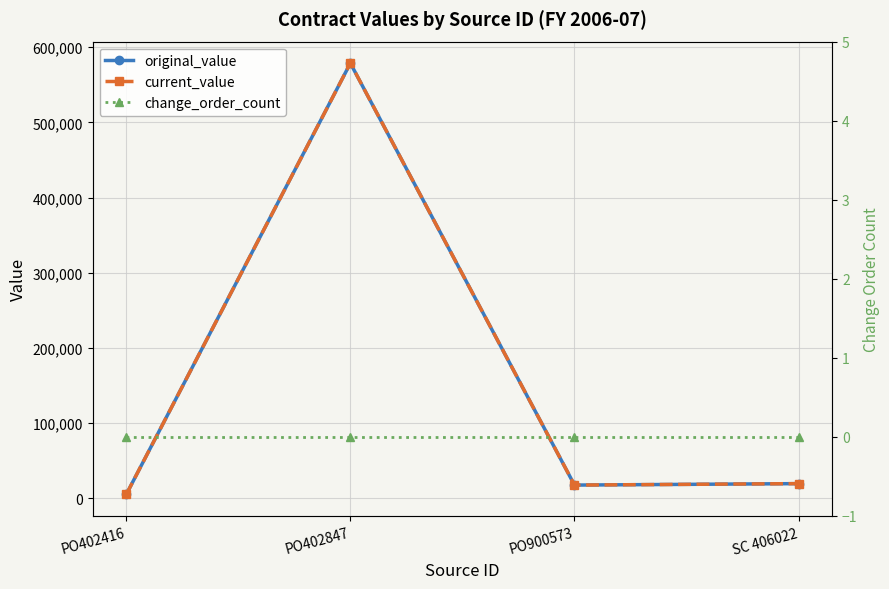

Which label corresponds to the largest value in the chart?

PO402847